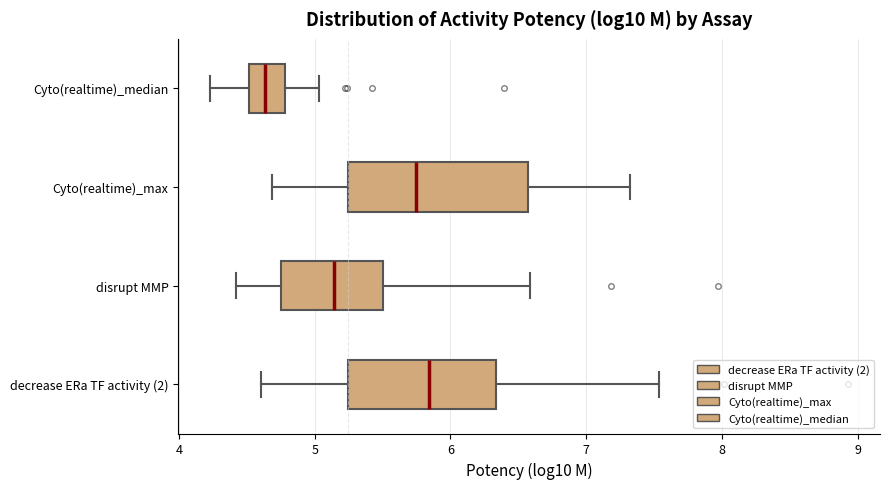

Where does the left whisker of the box for disrupt MMP end on the x-axis? The values are not printed on the chart, so give them approximately, as read against the axis.

4.4